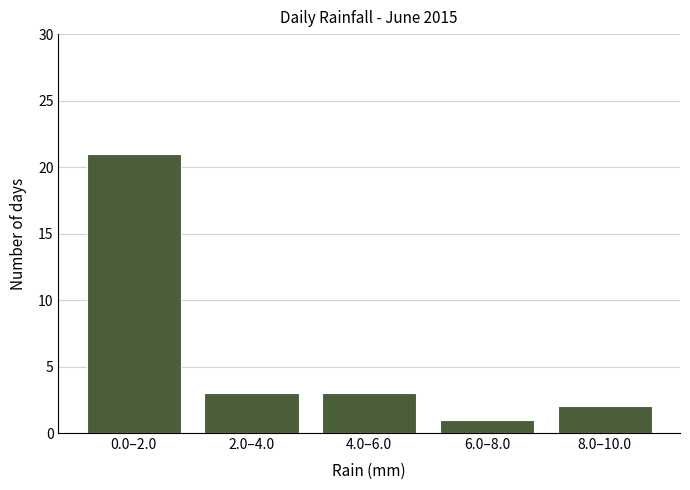

Reading left to right, extract all data points from this chart.

0.0–2.0=21	2.0–4.0=3	4.0–6.0=3	6.0–8.0=1	8.0–10.0=2